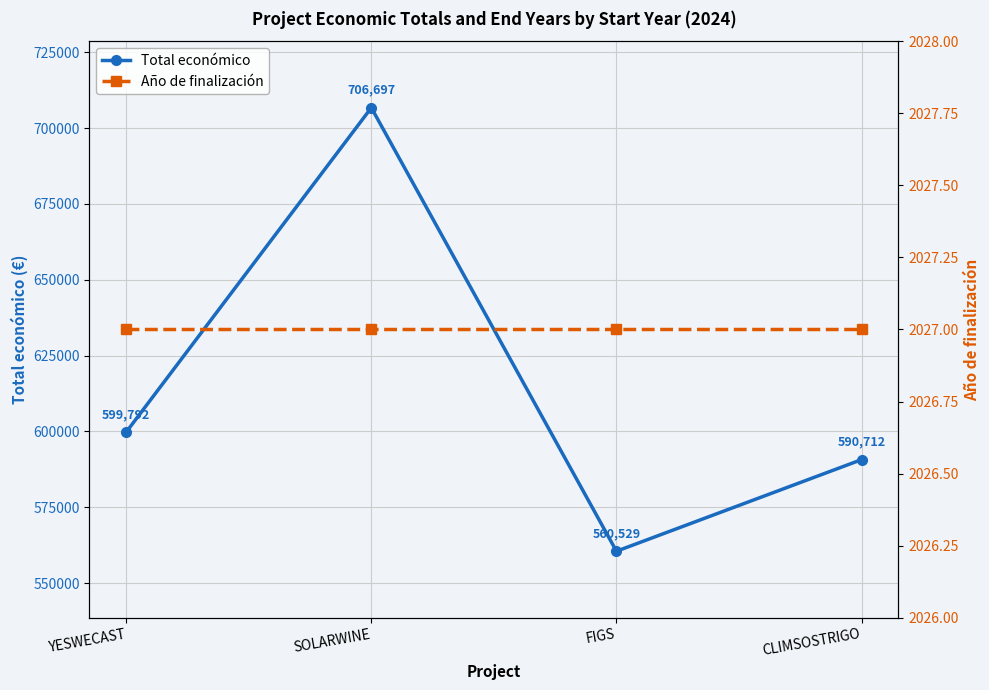

Which category has the highest value in the Total económico series?

SOLARWINE